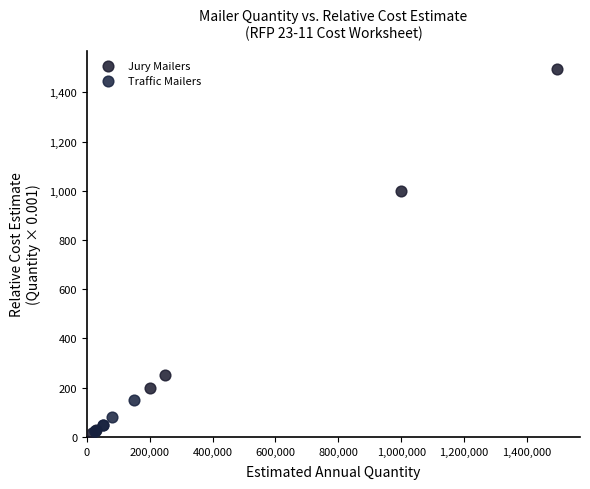

Which series contains the highest Y value?

Jury Mailers